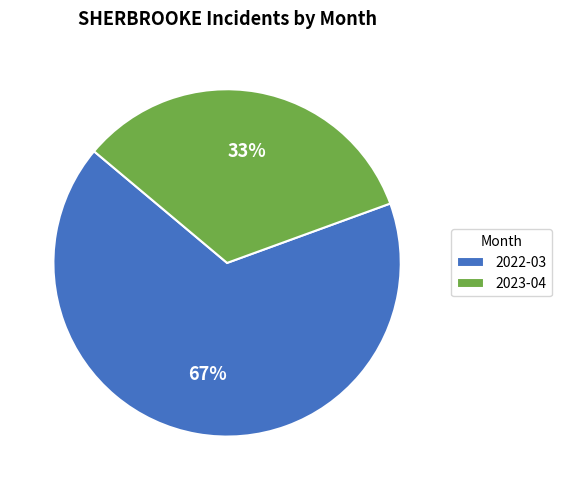

Do 2023-04 and 2022-03 together represent more than half of the pie?

Yes